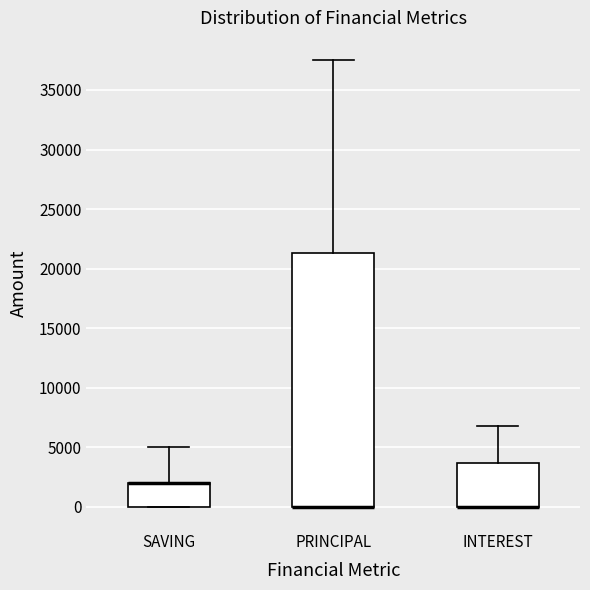

Reading left to right, transcribe this box plot: for each box, give where its median line is, the range the box spans, and where its two whiskers end, as read against the y-axis. The values are not printed on the chart, so give them approximately, as read against the axis.

SAVING: median 2000 (drawn on the box's upper edge), box 0 to 2000, whiskers 0 to 5000
PRINCIPAL: median 0 (drawn on the box's lower edge), box 0 to 21500, whiskers 0 to 37500
INTEREST: median 0 (drawn on the box's lower edge), box 0 to 3500, whiskers 0 to 7000